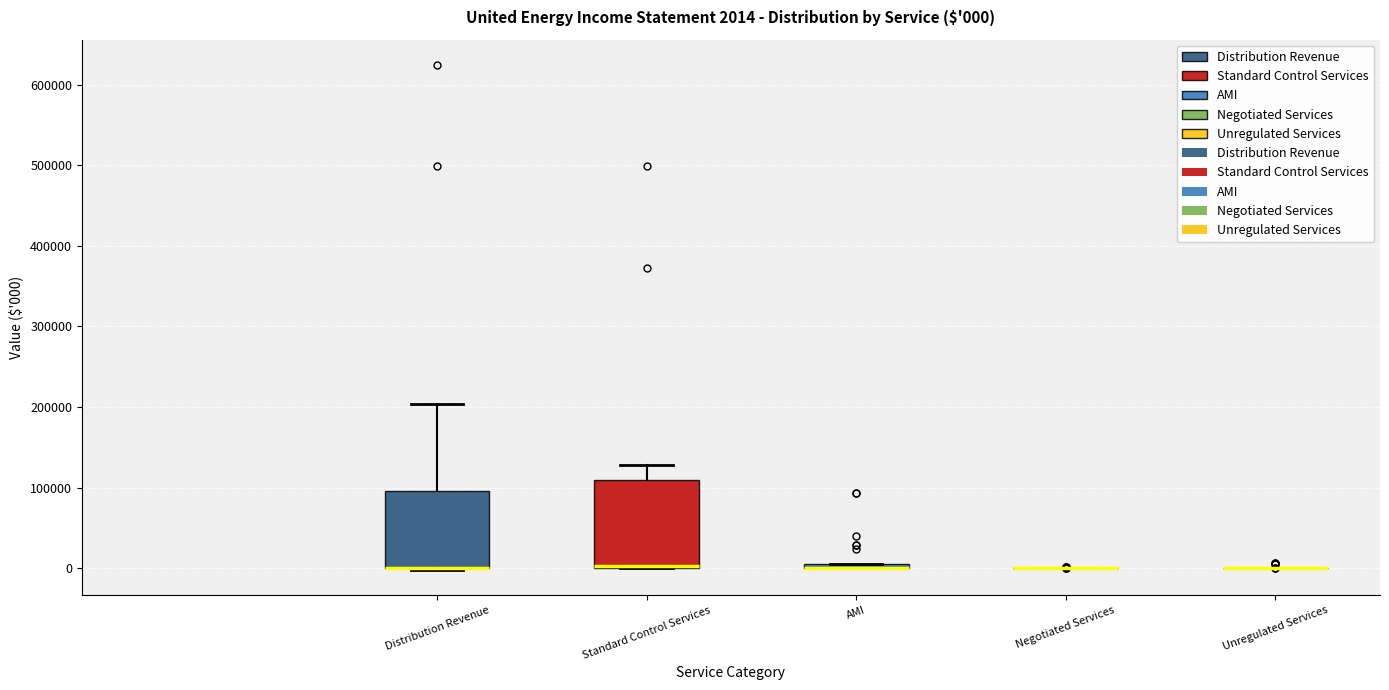

Comparing the boxes themselves (not the whiskers), which one is the tallest?

Standard Control Services